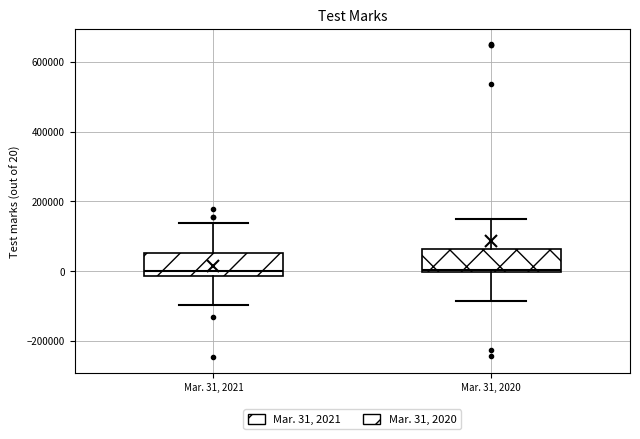

Reading left to right, transcribe this box plot: for each box, give where its median line is, the range the box spans, and where its two whiskers end, as read against the y-axis. The values are not printed on the chart, so give them approximately, as read against the axis.

Mar. 31, 2021: median 0, box -20000 to 60000, whiskers -100000 to 140000
Mar. 31, 2020: median 0, box 0 to 60000, whiskers -80000 to 140000